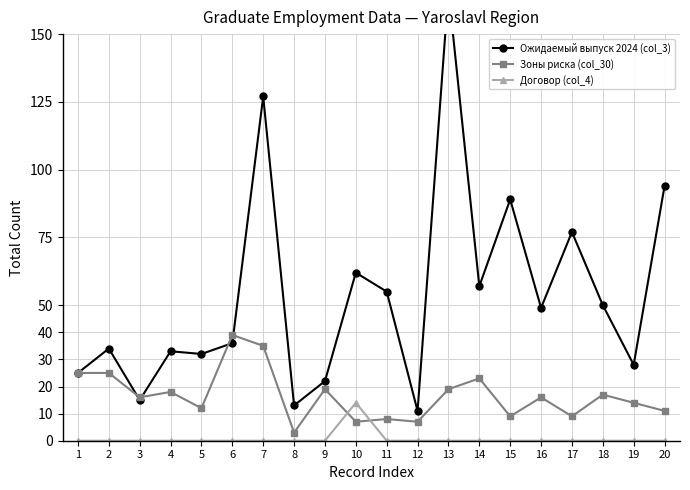

What is the sum of all Зоны риска (col_30) values?

332